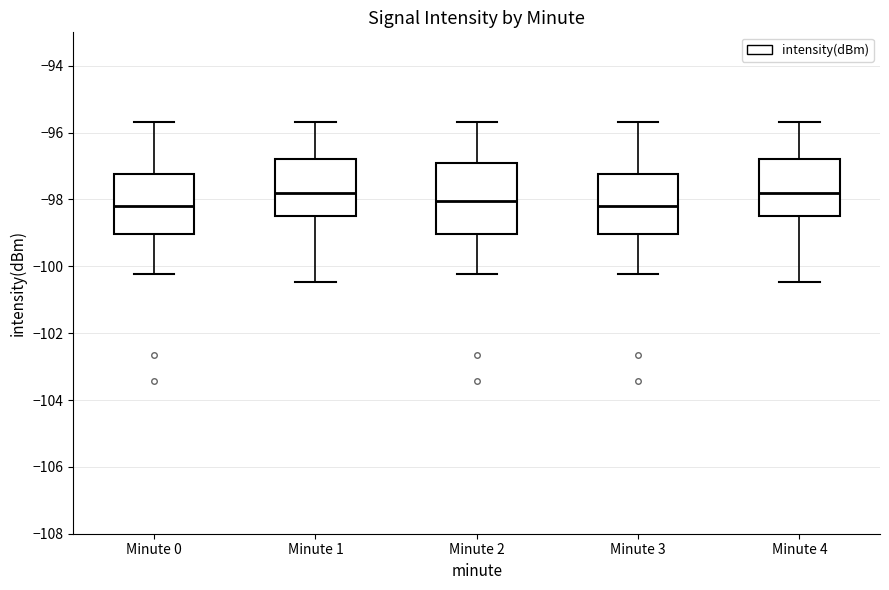

Reading left to right, transcribe this box plot: for each box, give where its median line is, the range the box spans, and where its two whiskers end, as read against the y-axis. The values are not printed on the chart, so give them approximately, as read against the axis.

Minute 0: median -98.2, box -99.0 to -97.2, whiskers -100.2 to -95.6
Minute 1: median -97.8, box -98.4 to -96.8, whiskers -100.4 to -95.6
Minute 2: median -98.0, box -99.0 to -97.0, whiskers -100.2 to -95.6
Minute 3: median -98.2, box -99.0 to -97.2, whiskers -100.2 to -95.6
Minute 4: median -97.8, box -98.4 to -96.8, whiskers -100.4 to -95.6